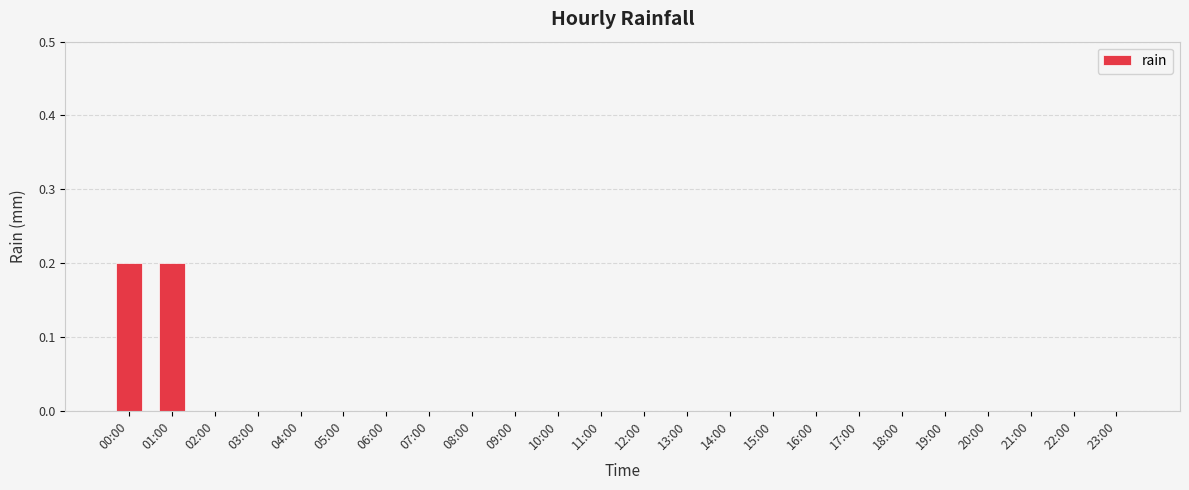

The chart shows a value of 0.1 at 17:00. True or false?

False